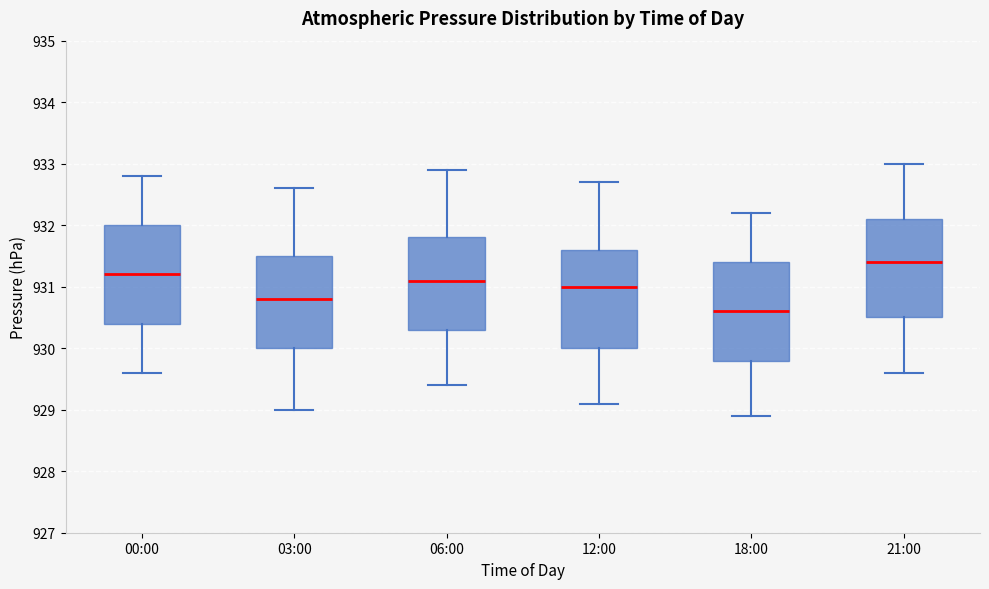

Where does the lower whisker of the box for 03:00 end on the y-axis? The values are not printed on the chart, so give them approximately, as read against the axis.

929.0